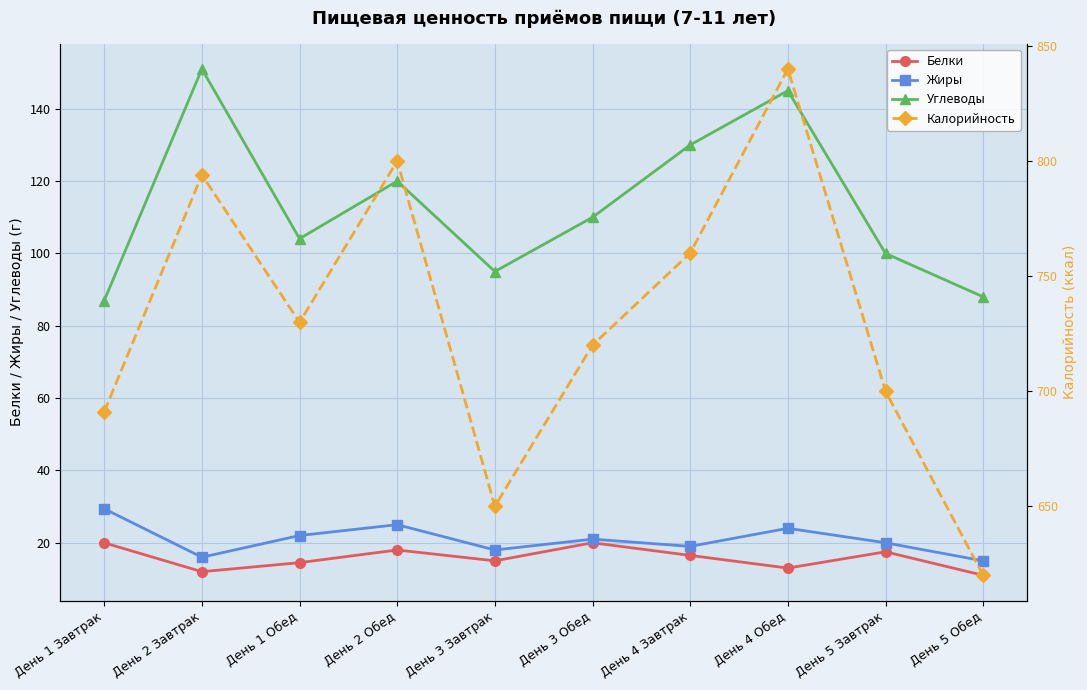

Which series has the widest spread of values?

Калорийность